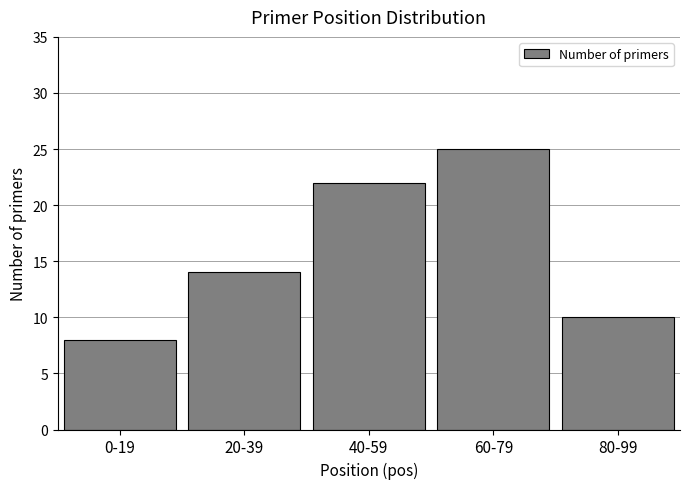

Reading left to right, list all the values displayed in this chart.

8	14	22	25	10